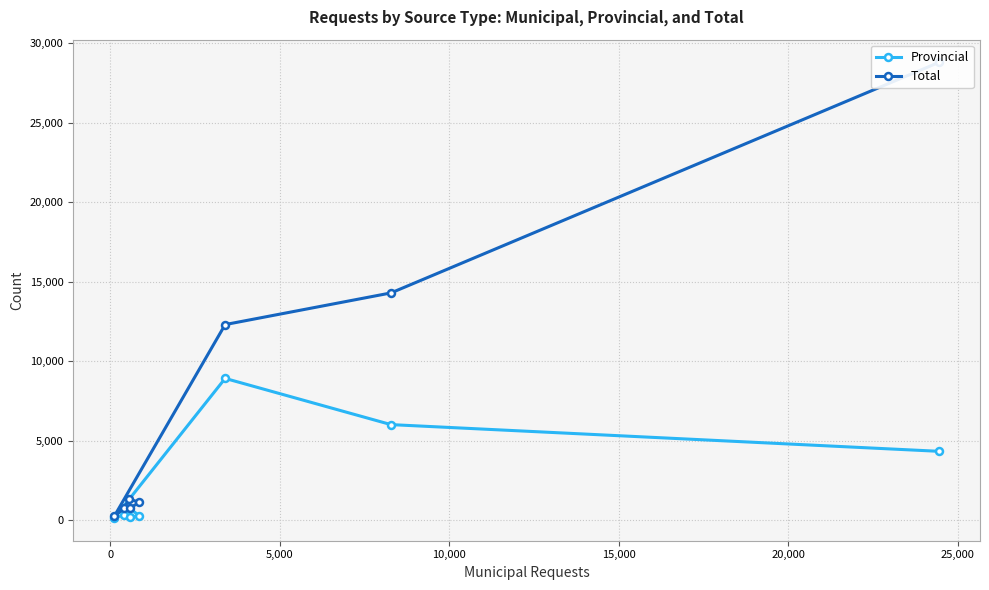

How many data points in Total are above 1348?

3